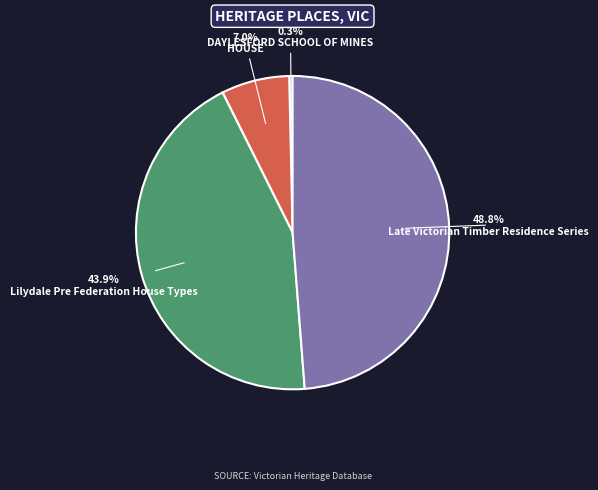

Is there any slice that represents more than half of the pie?

No